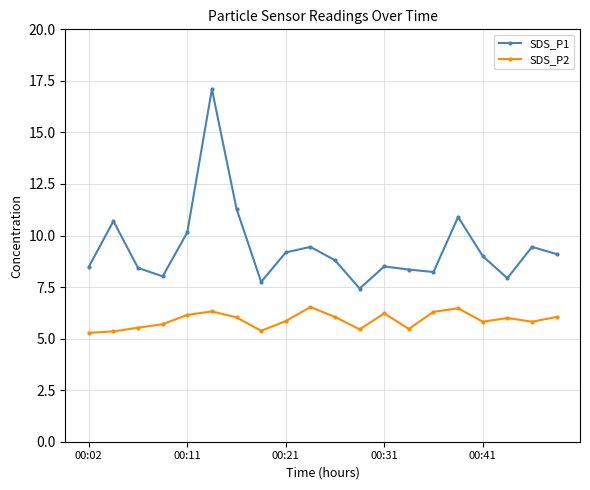

What is the difference between the maximum and second lowest values in the SDS_P2 series?

1.2